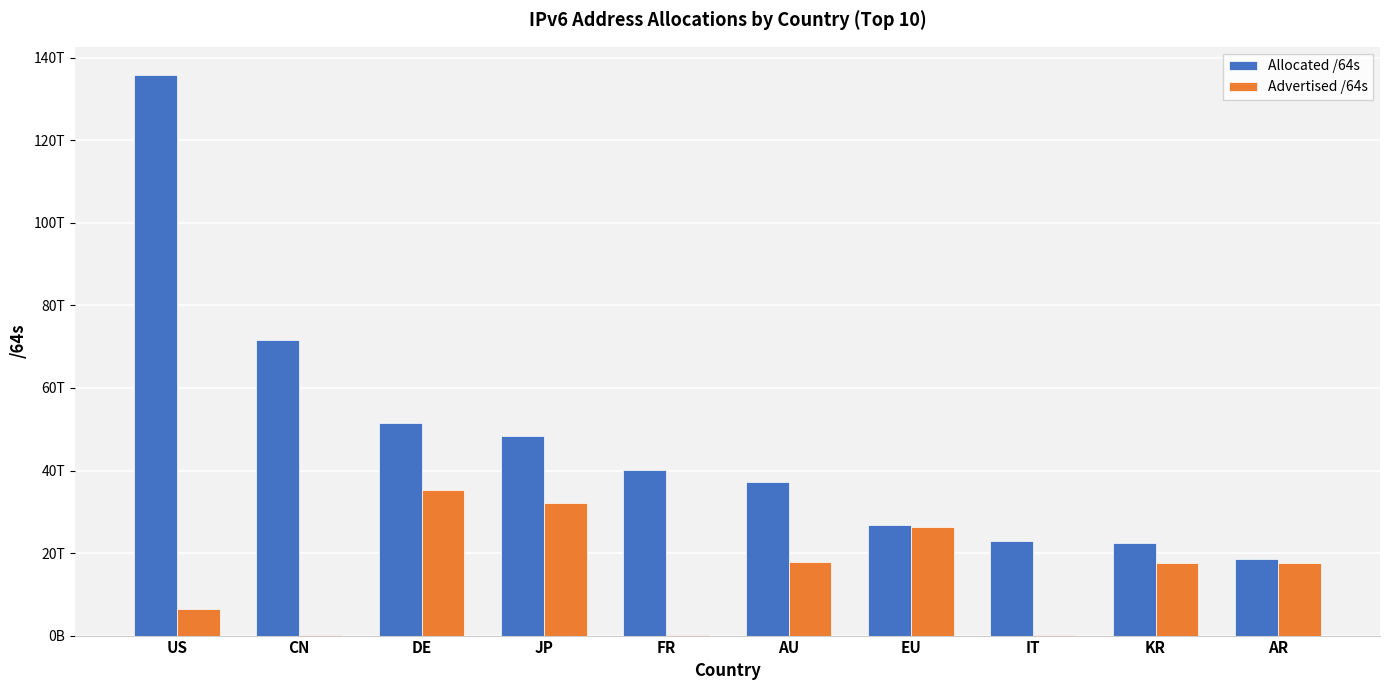

What are all the series names shown in the legend?

Allocated /64s, Advertised /64s